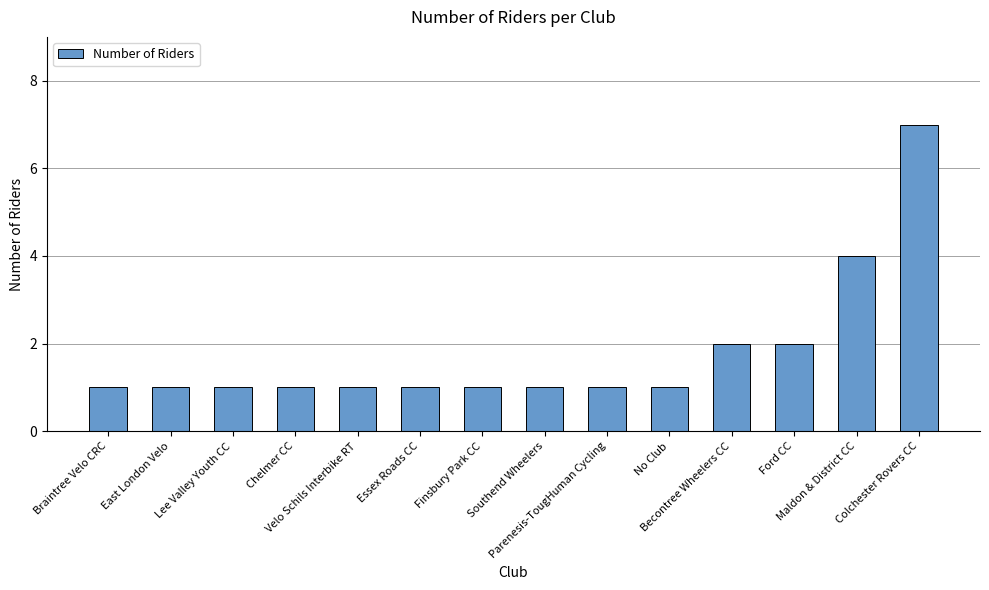

What is the sum of all values?

25